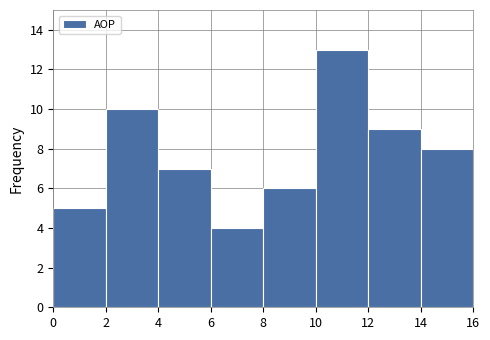

How tall is the bar that spans 4 to 6 on the x-axis? The values are not printed on the chart, so give them approximately, as read against the axis.

7